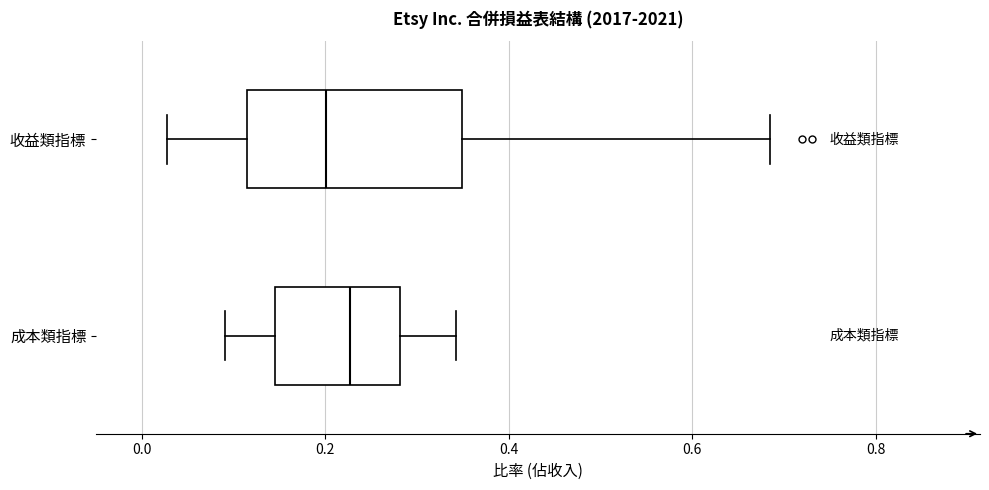

Which box's median line is the furthest to the left?

收益類指標